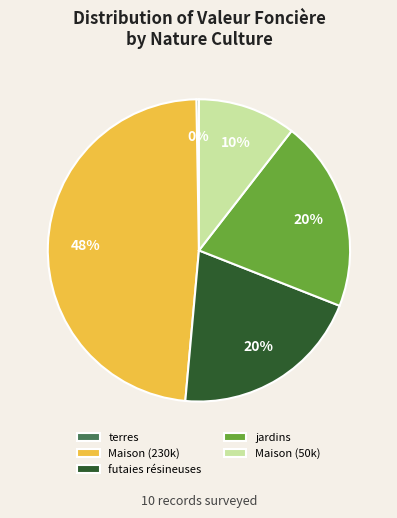

Which category has the biggest portion of the pie?

Maison (230k)